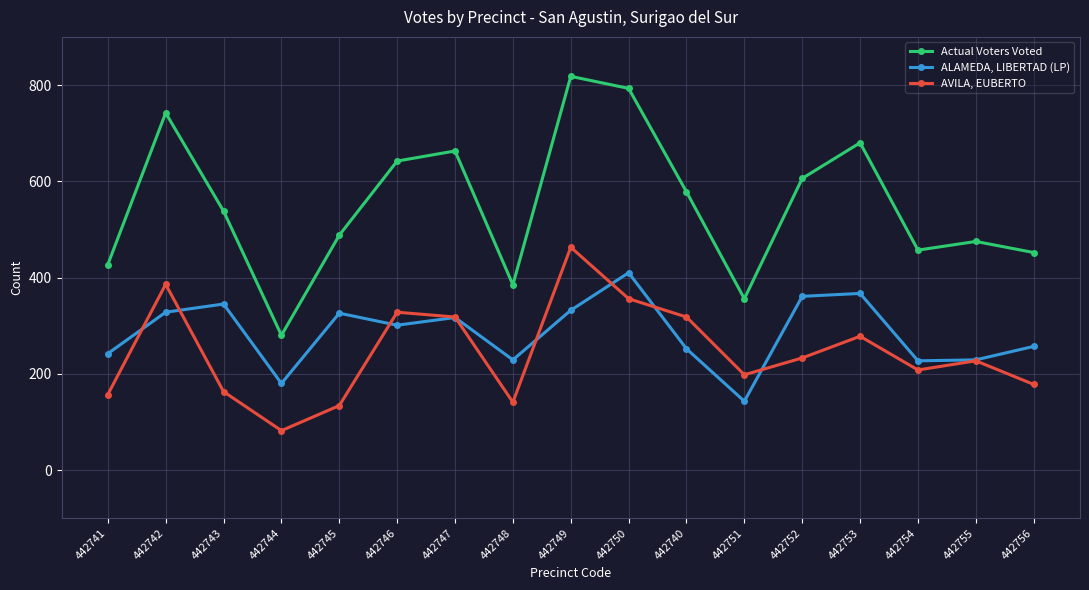

Which label corresponds to the largest value in the chart?

442749